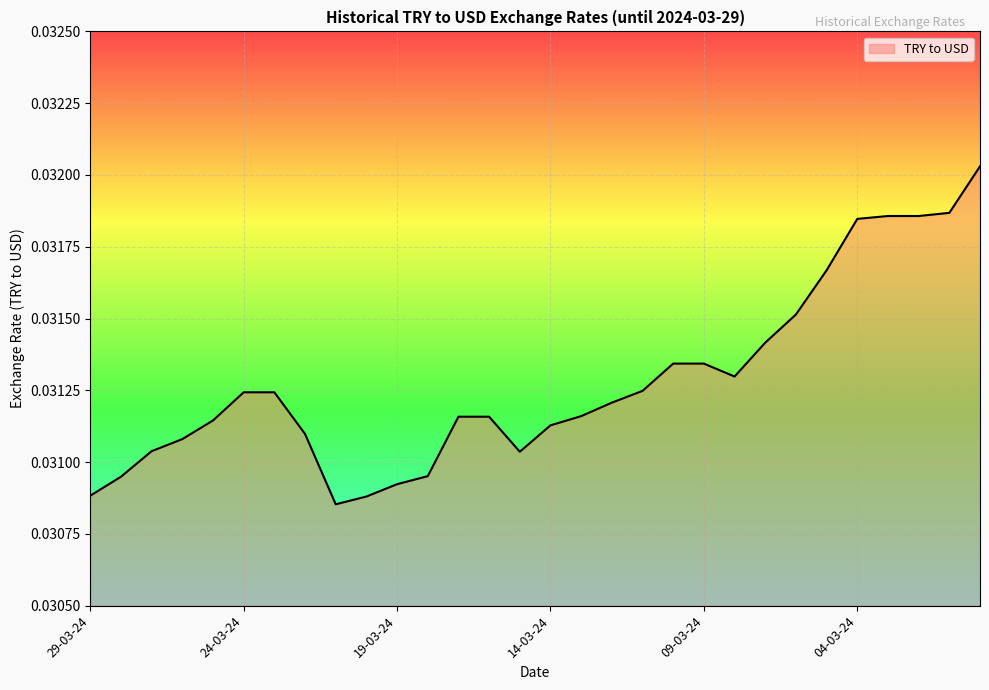

True or false: the data shows 0.1 at 14-03-24.

False